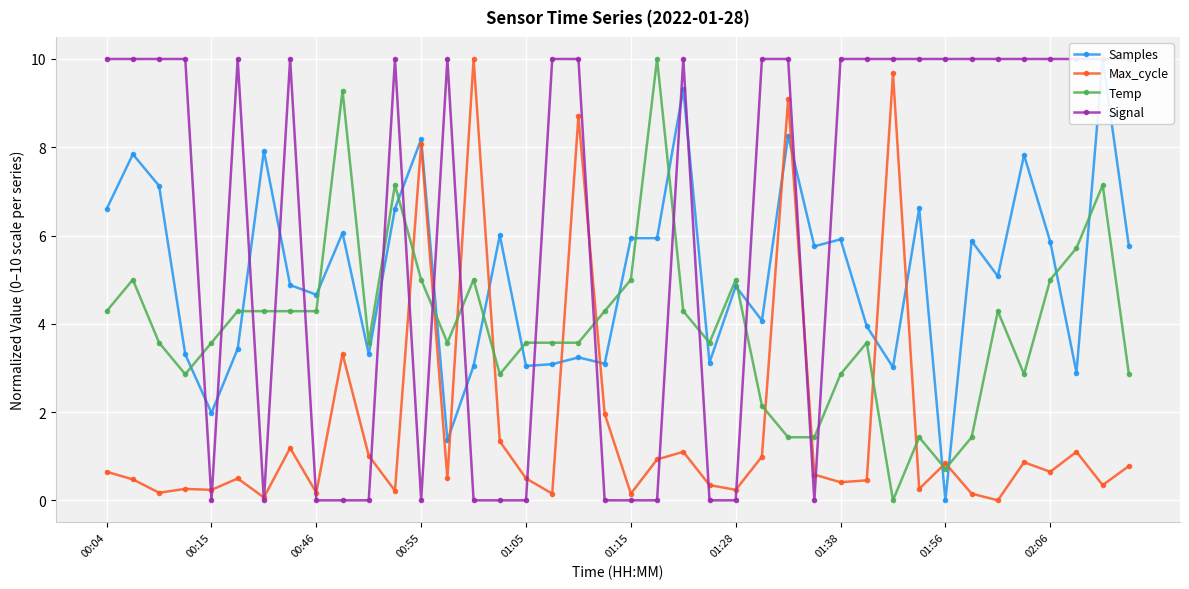

Which series ends up on top after the final intersection of Max_cycle and Temp?

Temp